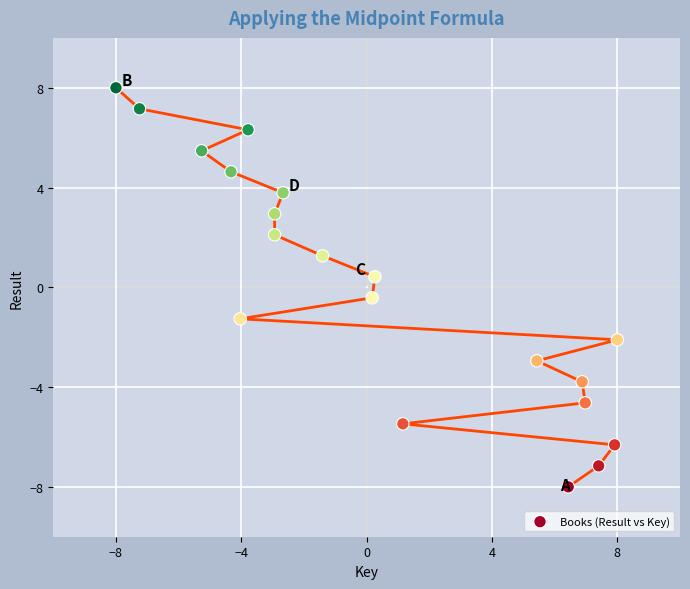

What is the range of X values (max minus min)?

16.0